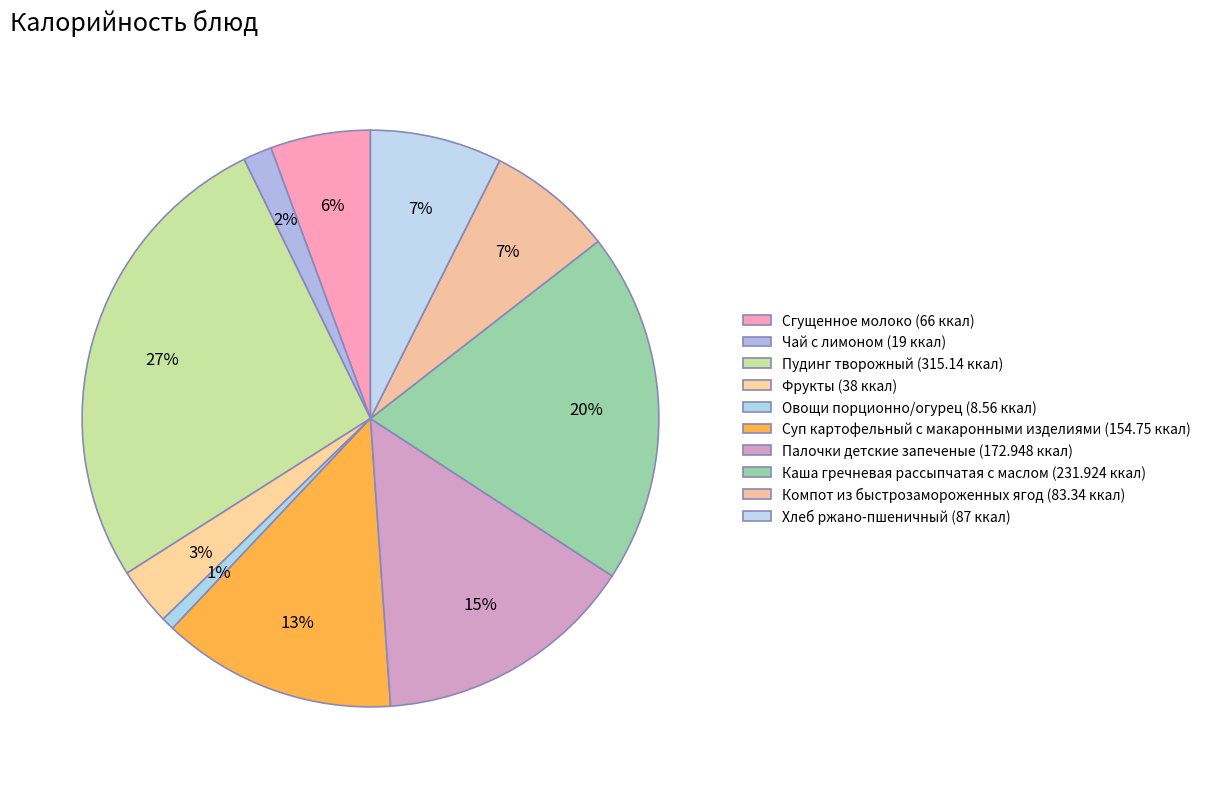

Is it true that Каша гречневая рассыпчатая с маслом is 20% of the pie?

True